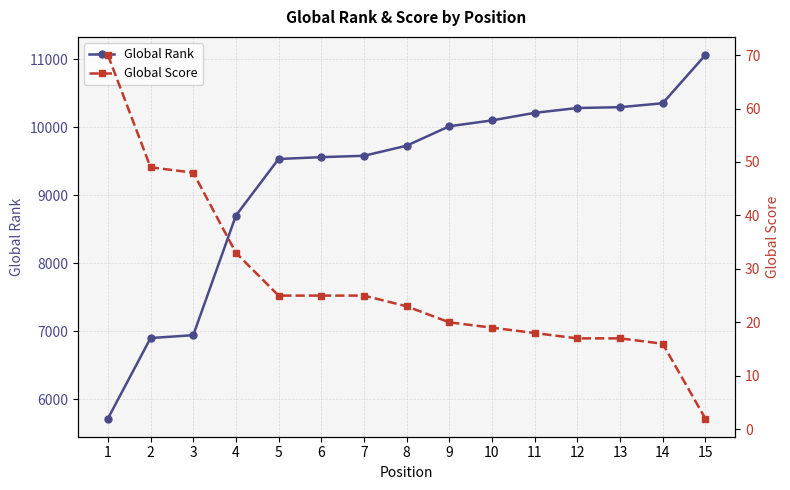

What is the greatest value displayed?

11059